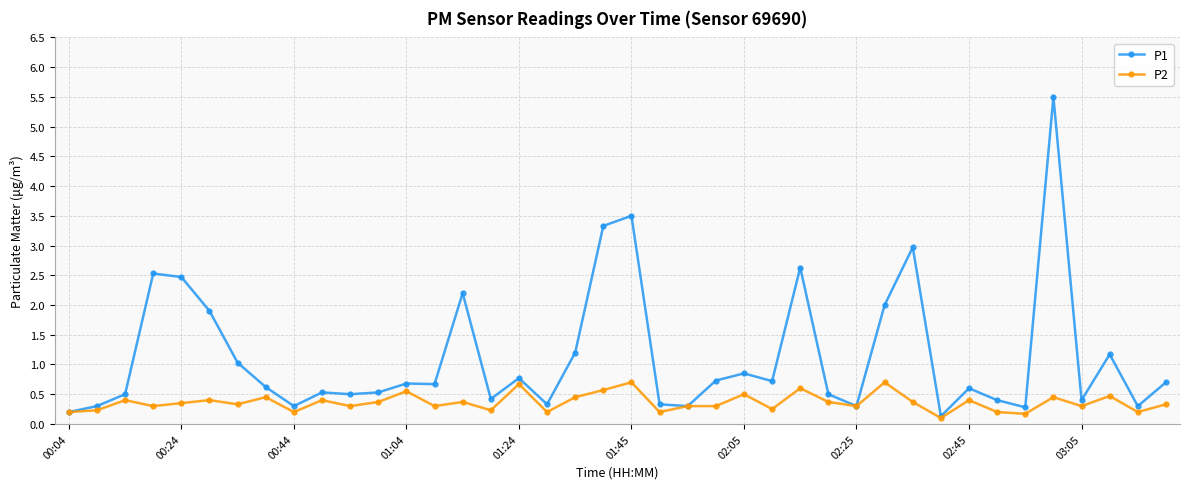

What is the greatest value displayed?

5.5